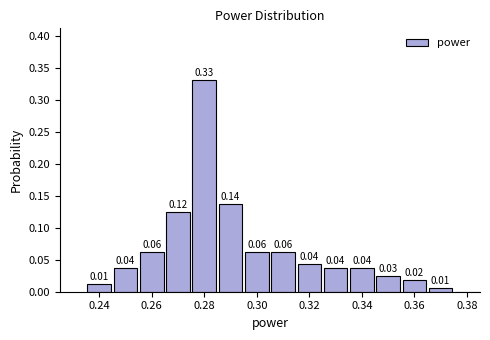

Which range on the x-axis has the tallest bar?

0.275 to 0.285